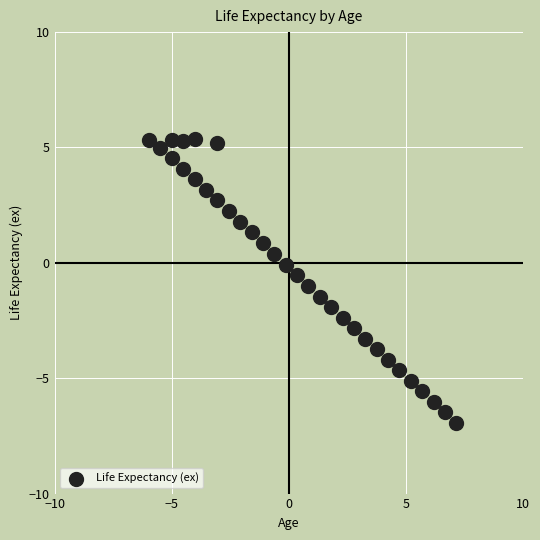

What is the range of X values (max minus min)?

13.1